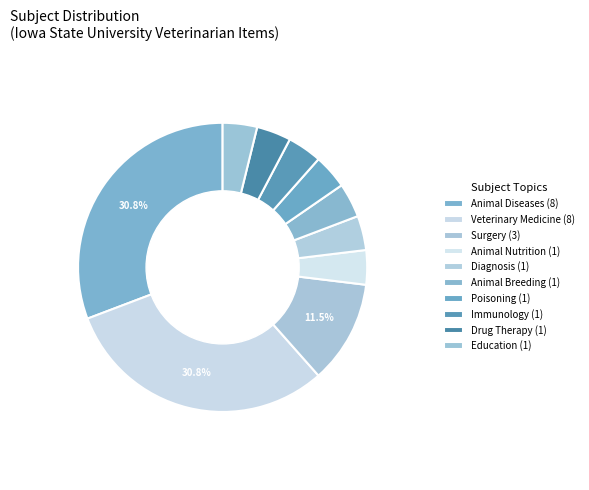

How many segments does this pie chart have?

10